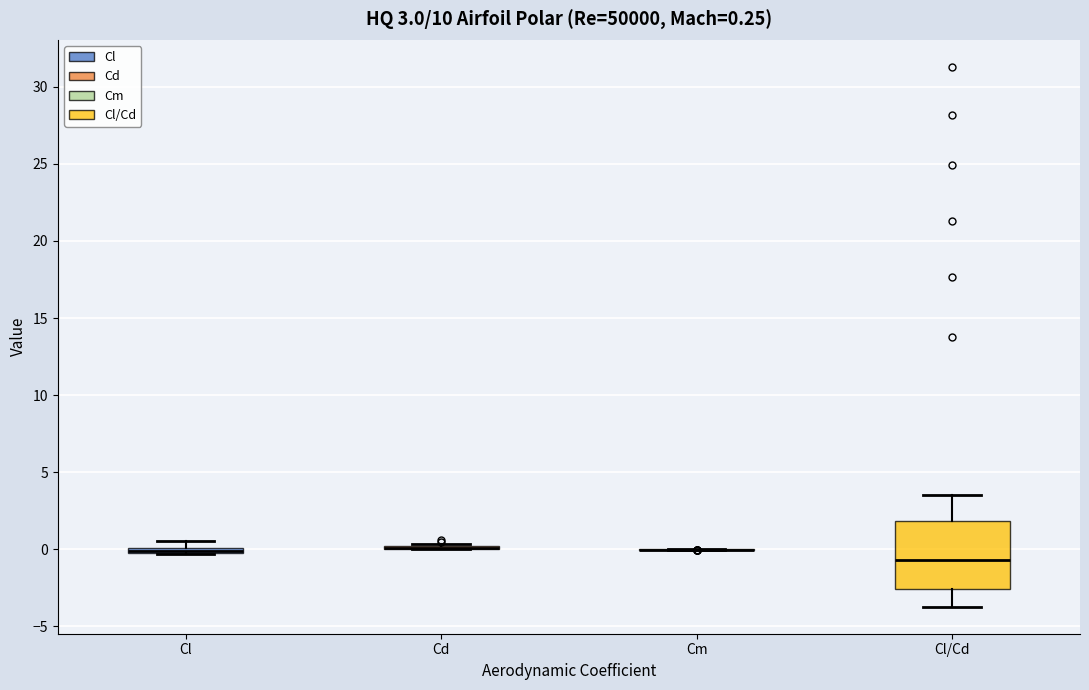

Comparing the boxes themselves (not the whiskers), which one is the tallest?

Cl/Cd